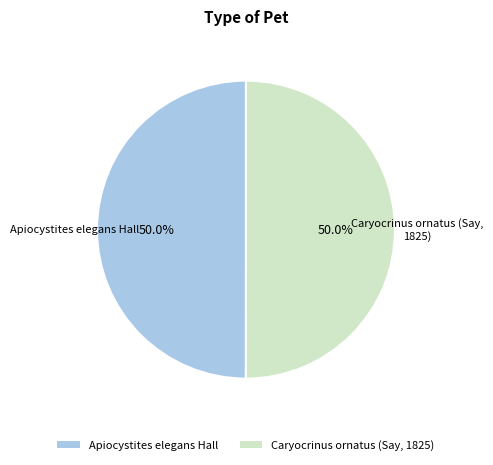

Approximately how many times larger is the value at Apiocystites elegans Hall compared to Caryocrinus ornatus (Say, 1825)?

1.0